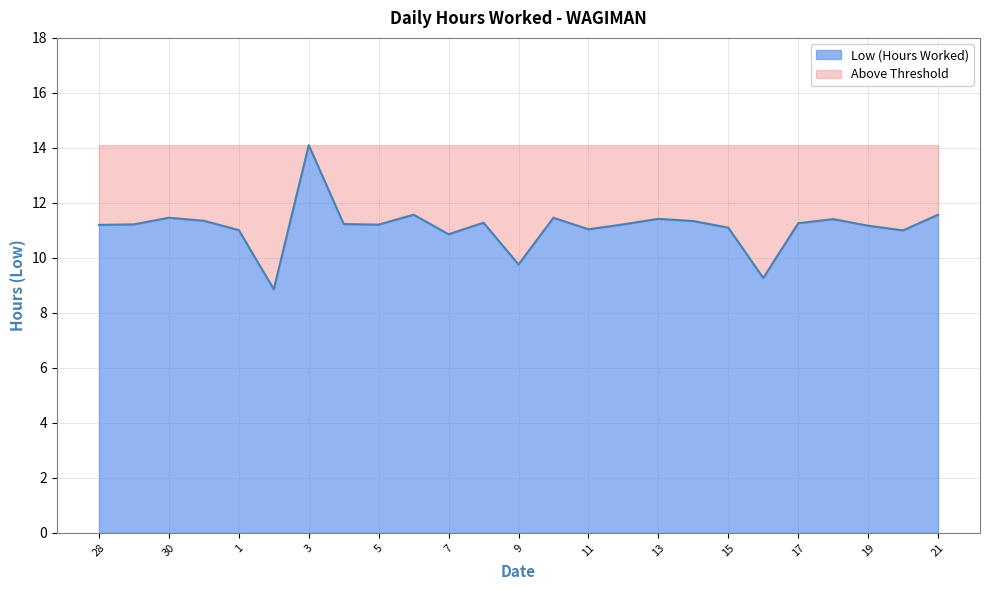

Rank the categories by value from highest to lowest.

3, 6, 21, 30, 10, 13, 18, 31, 14, 8, 17, 4, 29, 12, 5, 28, 19, 15, 11, 1, 20, 7, 9, 16, 2